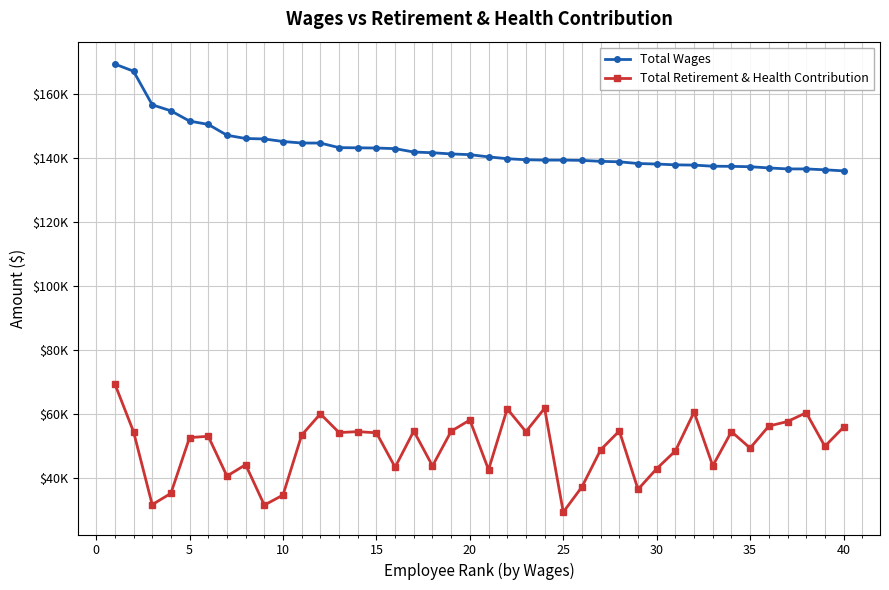

What are all the series names shown in the legend?

Total Wages, Total Retirement & Health Contribution